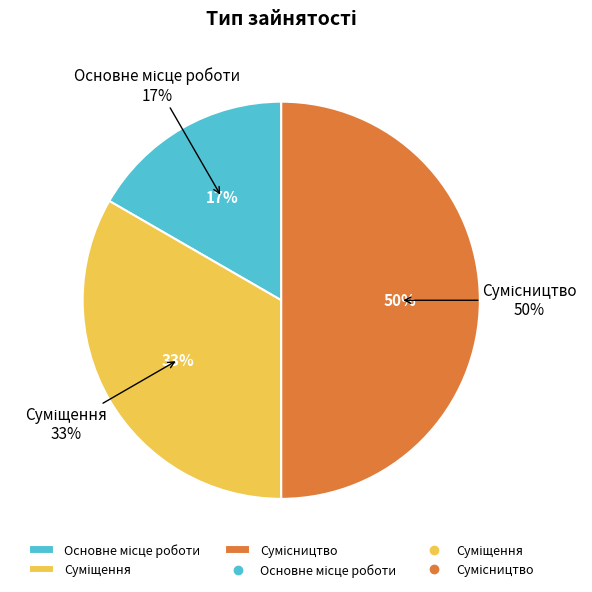

Is there a majority slice in this chart?

No